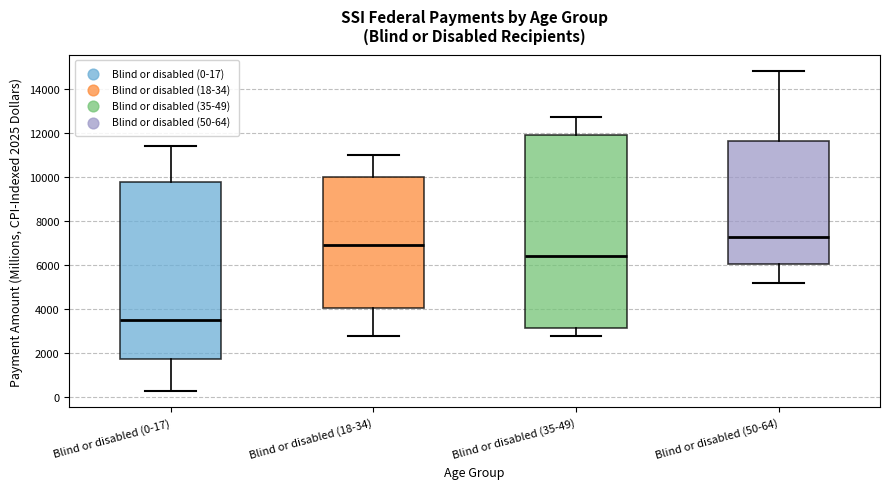

Which box's median line is the highest?

Blind or disabled (50-64)